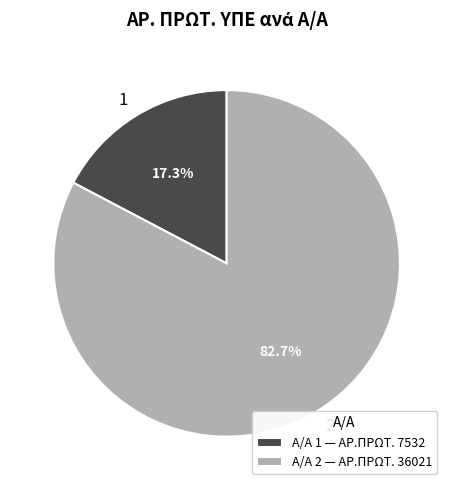

The 2 slice represents 83% of the pie. True or false?

True